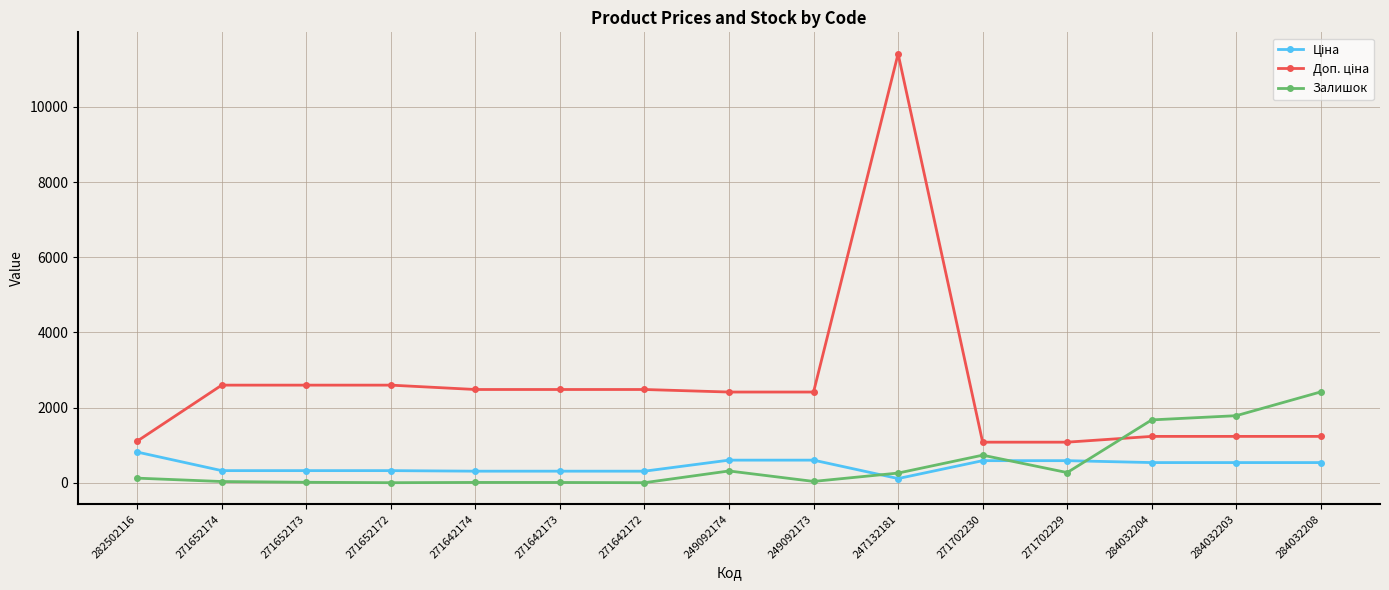

True or false: Залишок has more than 0 interior local peaks.

True